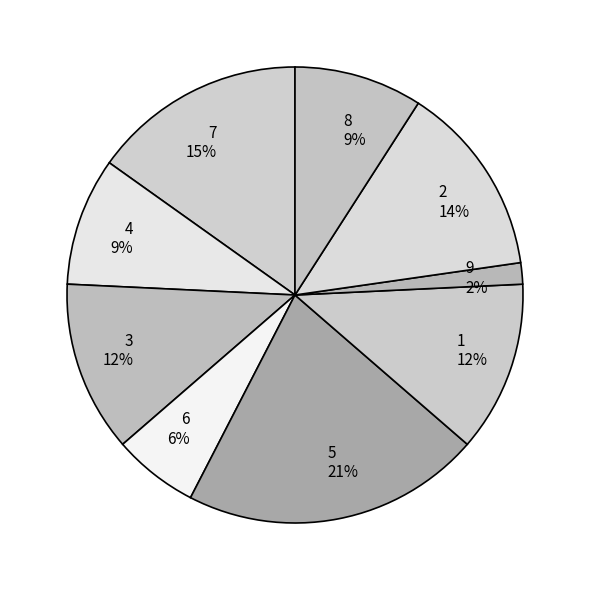

Is the sum of 5 and 4 greater than half?

No